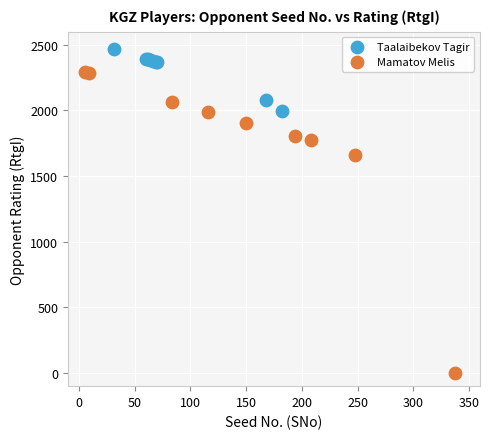

Which series contains the lowest Y value?

Mamatov Melis